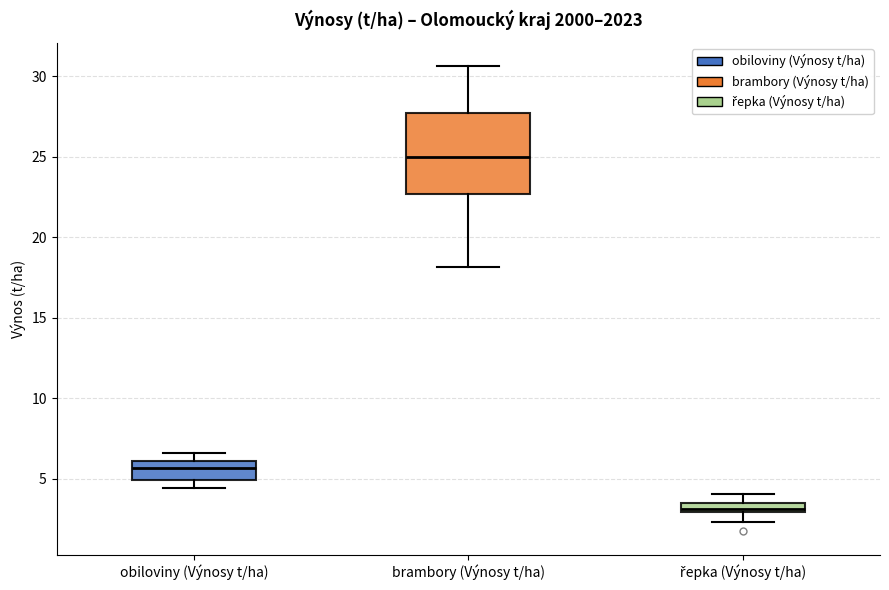

Comparing the boxes themselves (not the whiskers), which one is the tallest?

brambory (Výnosy t/ha)